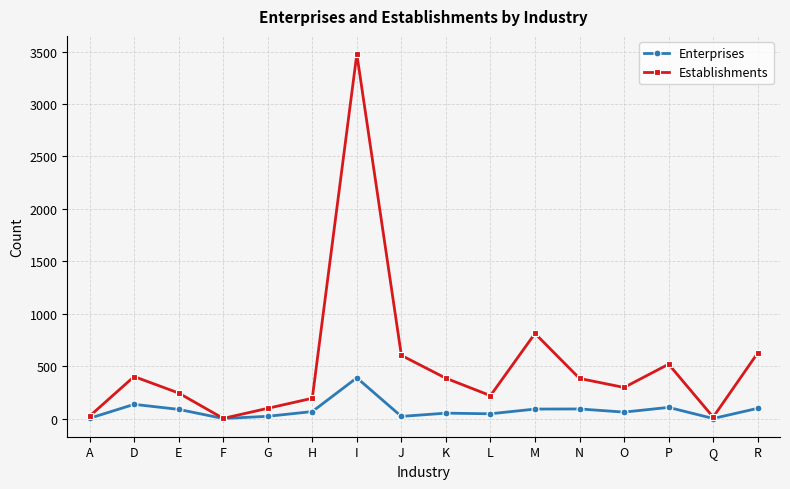

At which label does Enterprises first exceed 67?

D